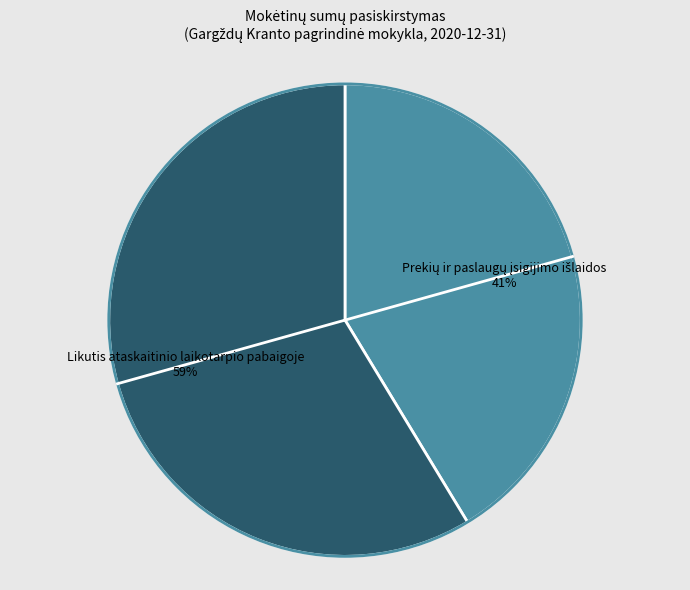

To the nearest percent, what is the average slice percentage?

50%